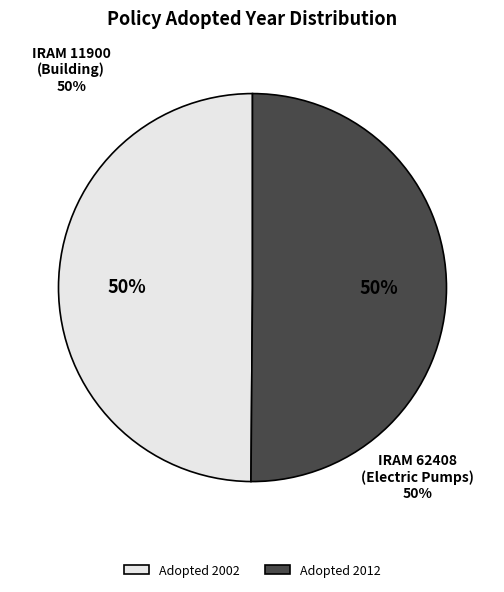

Which has a higher value, IRAM 11900 Voluntary Label for Building or IRAM 62408 Voluntary Label for Electric?

IRAM 62408 Voluntary Label for Electric